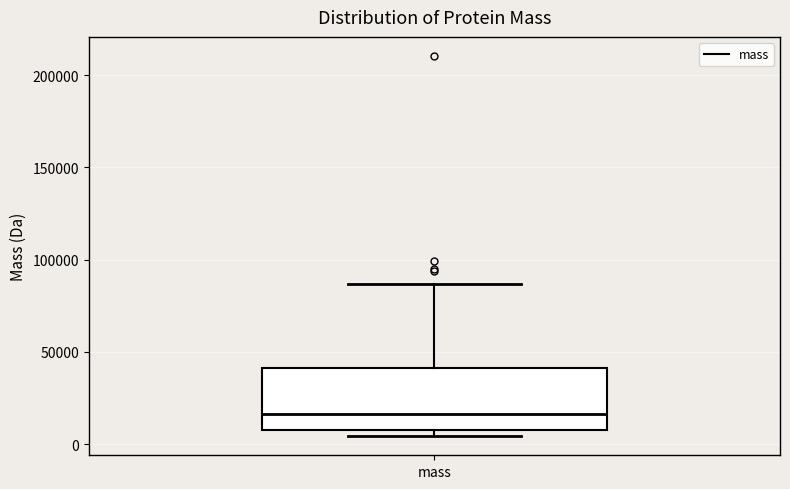

Read this box plot against the y-axis: the position of the median line, the range covered by the box, and the ends of both whiskers. The values are not printed on the chart, so give them approximately, as read against the axis.

median 15000, box 10000 to 40000, whiskers 5000 to 85000